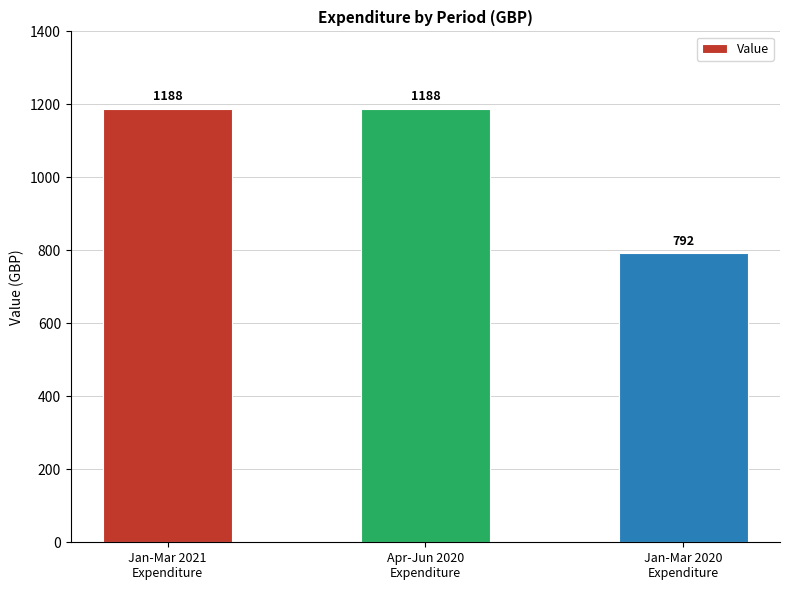

Reading left to right, extract all data points from this chart.

Jan-Mar 2021
Expenditure=1188	Apr-Jun 2020
Expenditure=1188	Jan-Mar 2020
Expenditure=792